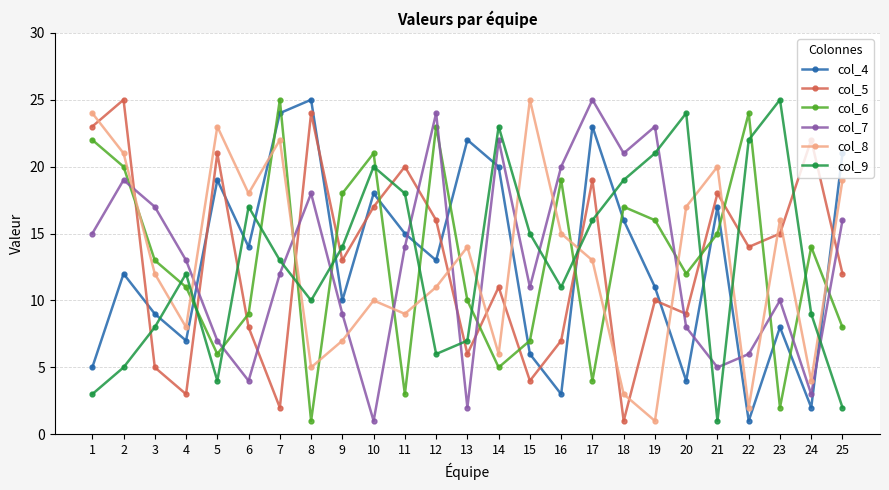

What is the value of the col_6 point at the 11th from the left?

3